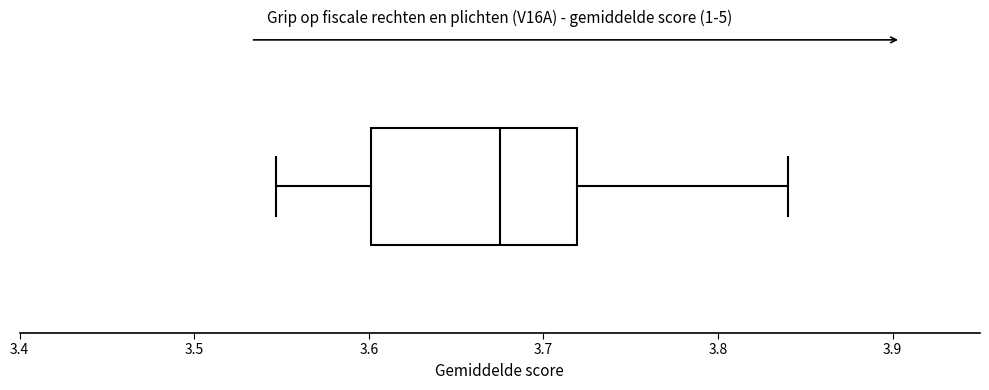

Where does the right whisker of the box end on the x-axis? The values are not printed on the chart, so give them approximately, as read against the axis.

3.84